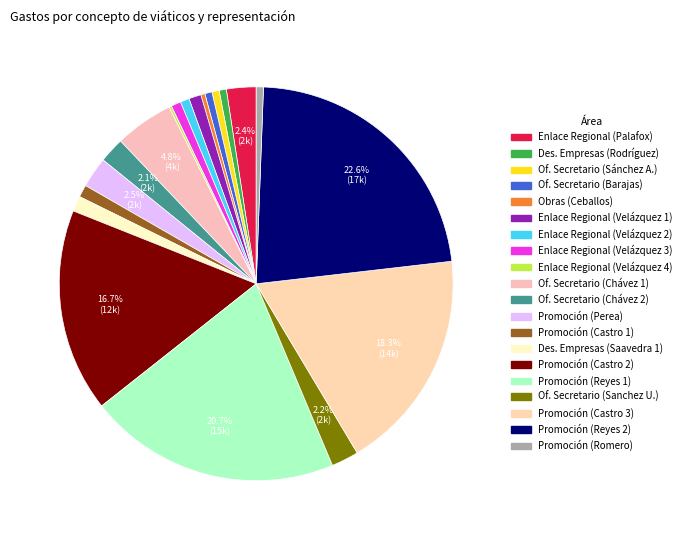

What is the smallest slice in the pie chart?

Dirección de Enlace Regional (Velázquez 4)